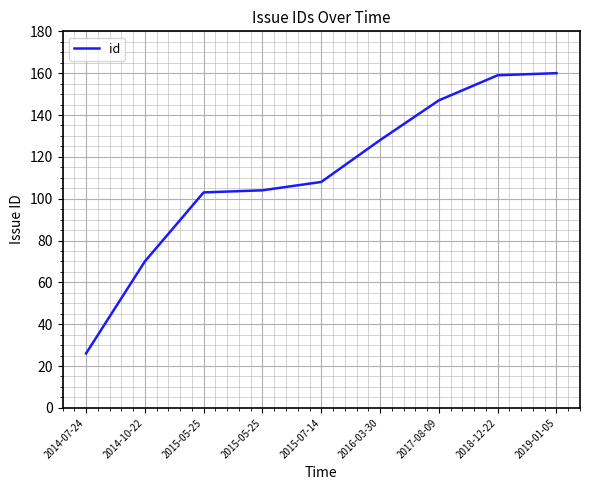

What is the ratio of the value at 2019-01-05 to the value at 2018-12-22?

1.0